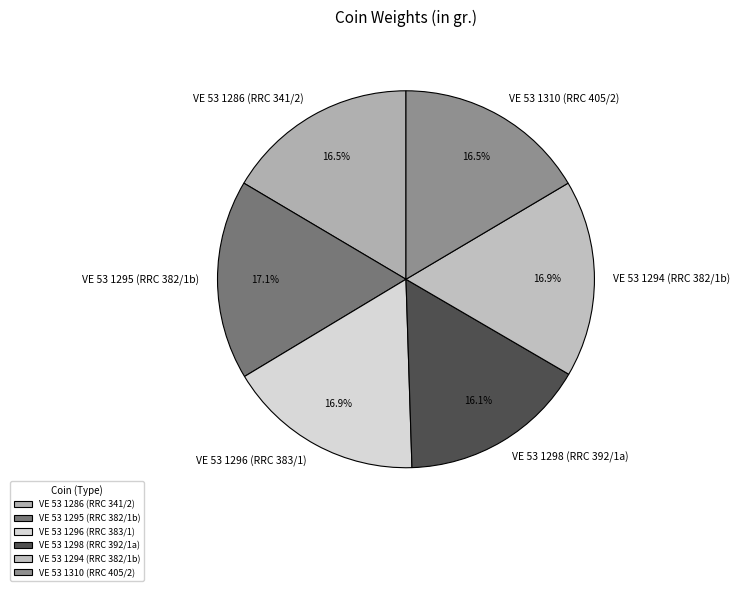

How many segments does this pie chart have?

6